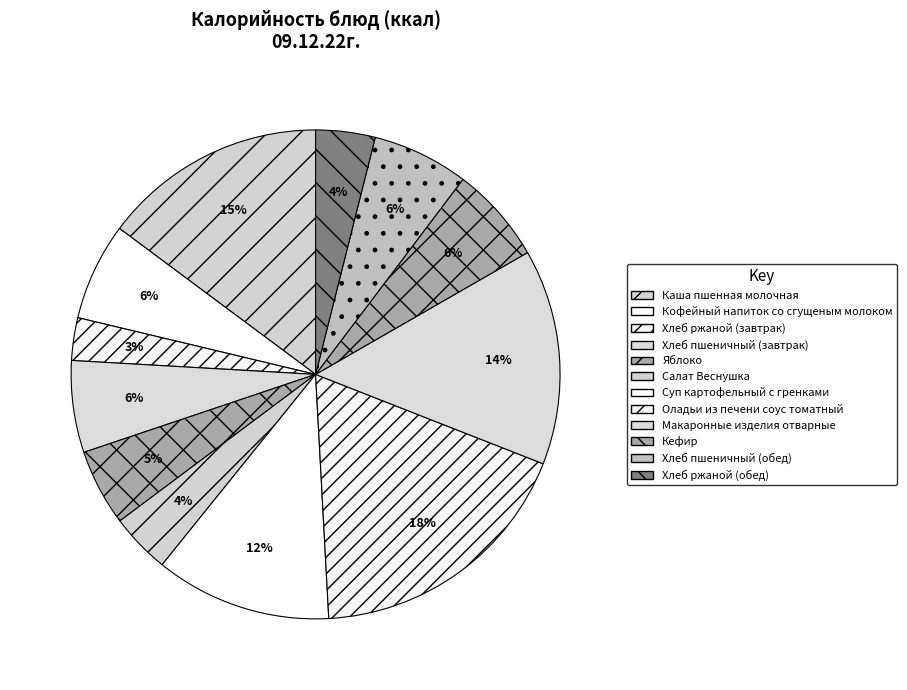

Is it true that Кофейный напиток со сгущеным молоком is 16% of the pie?

False